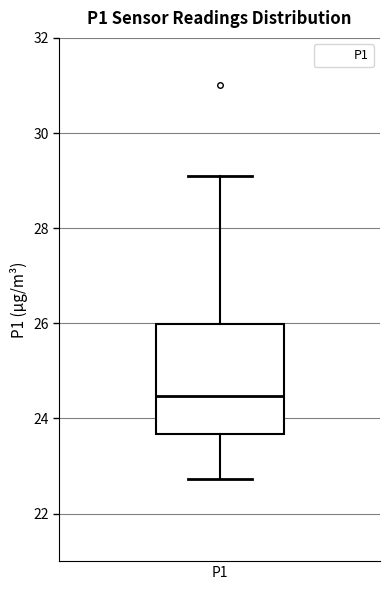

Read this box plot against the y-axis: the position of the median line, the range covered by the box, and the ends of both whiskers. The values are not printed on the chart, so give them approximately, as read against the axis.

median 24.4, box 23.6 to 26.0, whiskers 22.8 to 29.2